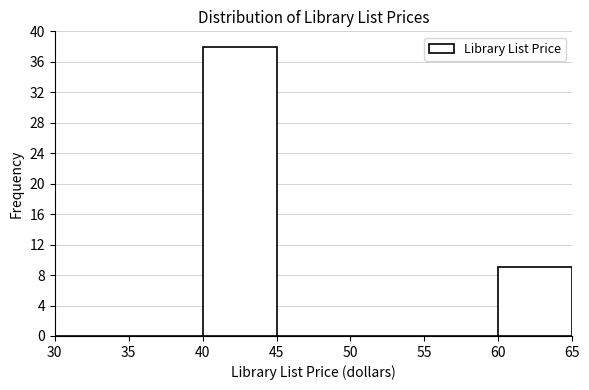

Reading left to right, list every bar in this chart as the range it spans on the x-axis followed by its height. The values are not printed on the chart, so give them approximately, as read against the axis.

30 to 35: 0
35 to 40: 0
40 to 45: 38
45 to 50: 0
50 to 55: 0
55 to 60: 0
60 to 65: 9